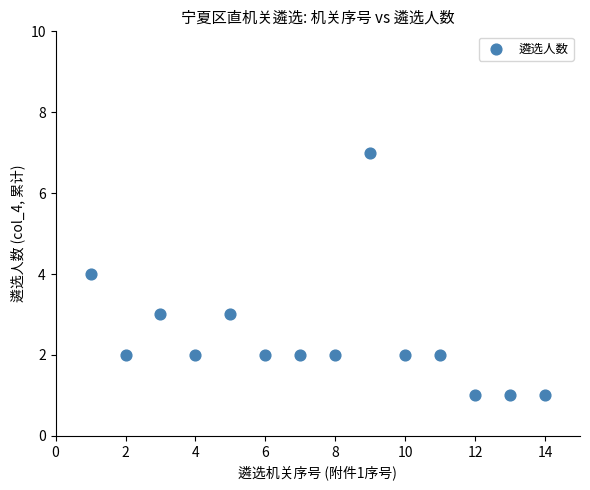

What is the range of Y values (max minus min)?

6